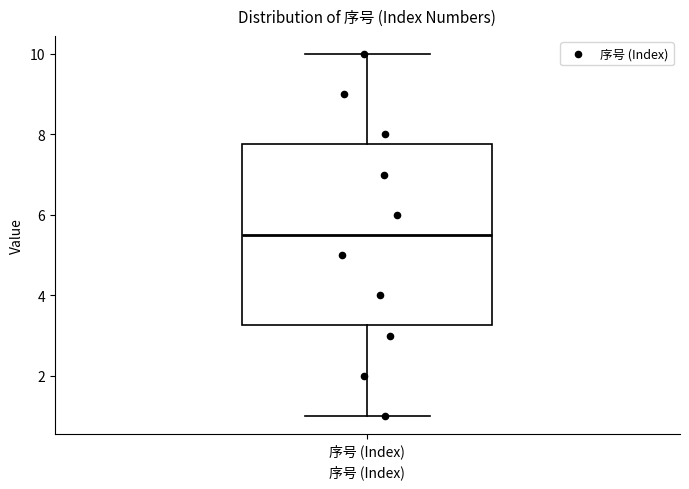

Read this box plot against the y-axis: the position of the median line, the range covered by the box, and the ends of both whiskers. The values are not printed on the chart, so give them approximately, as read against the axis.

median 5.6, box 3.2 to 7.8, whiskers 1.0 to 10.0